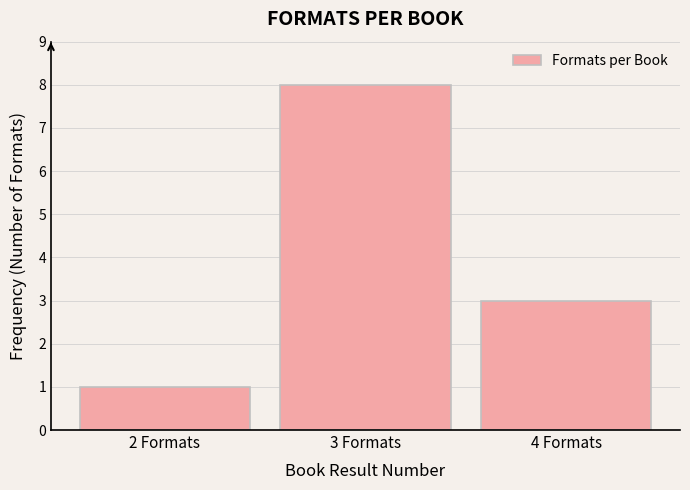

Reading right to left, what are all the values shown in this chart?

3	8	1